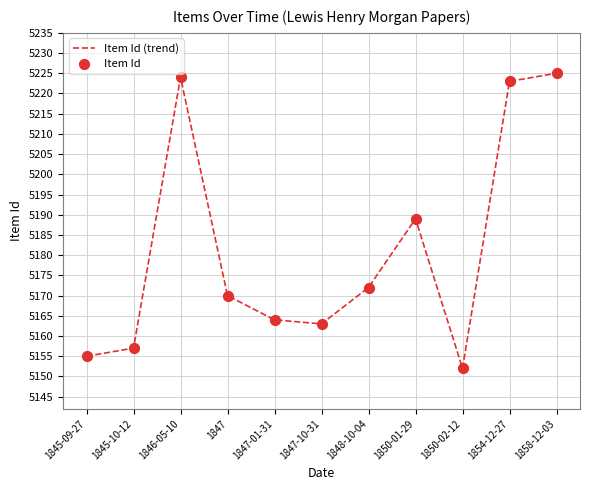

What is the change in value from 1846-05-10 to 1848-10-04?

-52